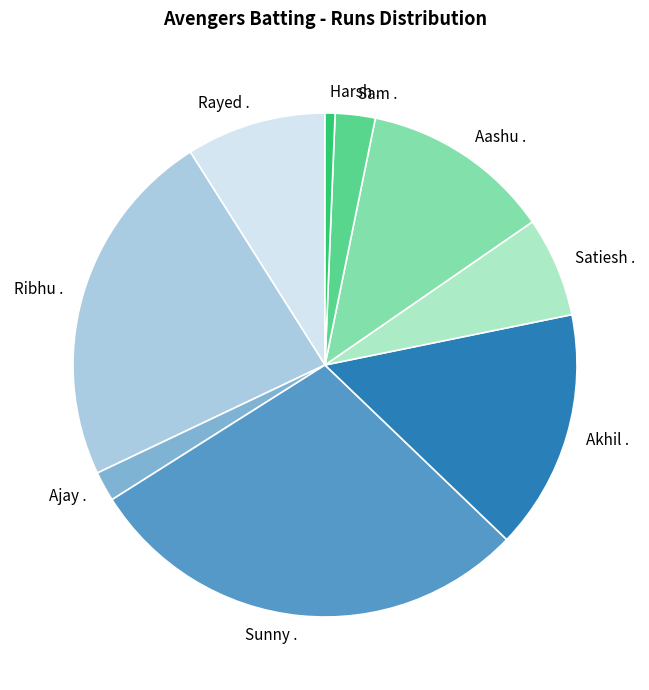

Is there any slice that represents more than half of the pie?

No